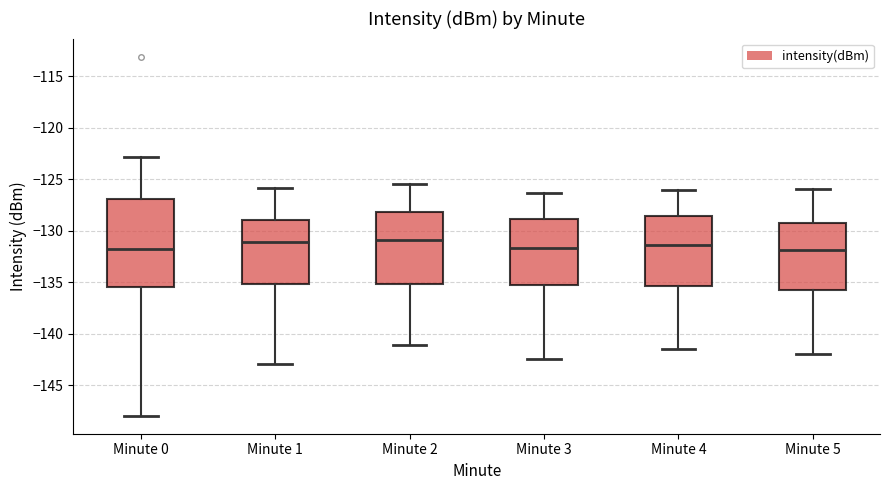

Which box is the tallest, from its lower edge to its upper edge?

Minute 0